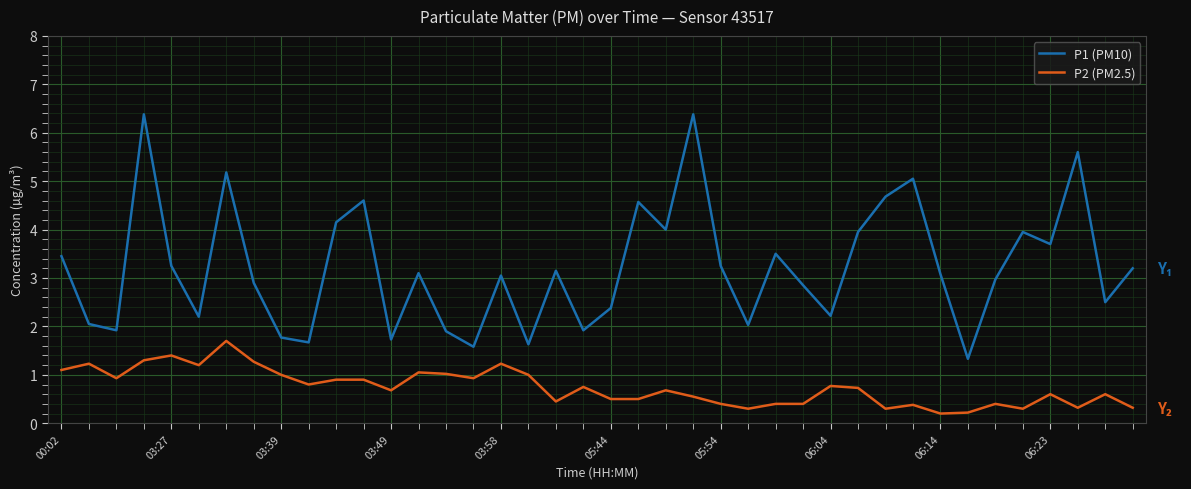

Which series has the largest range (max minus min)?

P1 (PM10)